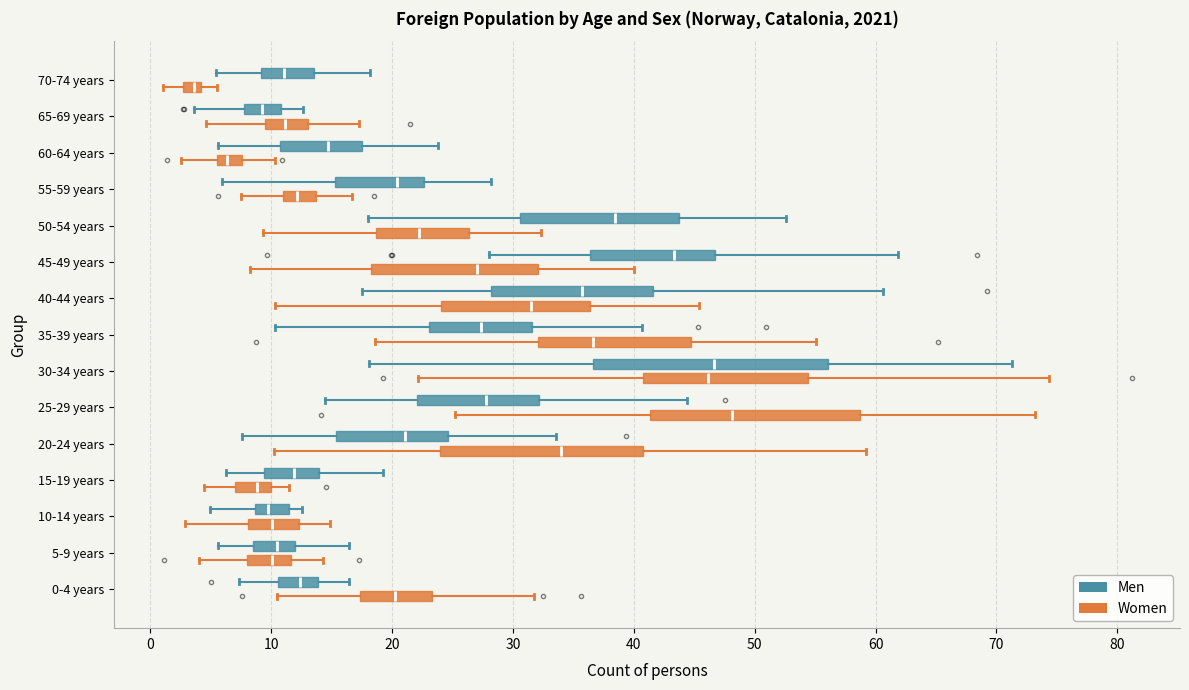

Reading bottom to top, read every box against the x-axis: the position of its median line, the range the box covers, and the ends of its whiskers. The values are not printed on the chart, so give them approximately, as read against the axis.

0-4 years (Women): median 20, box 17 to 23, whiskers 10 to 32
0-4 years (Men): median 12, box 11 to 14, whiskers 7 to 16
5-9 years (Women): median 10, box 8 to 12, whiskers 4 to 14
5-9 years (Men): median 11, box 8 to 12, whiskers 6 to 16
10-14 years (Women): median 10, box 8 to 12, whiskers 3 to 15
10-14 years (Men): median 10, box 9 to 11, whiskers 5 to 13
15-19 years (Women): median 9, box 7 to 10, whiskers 4 to 11
15-19 years (Men): median 12, box 9 to 14, whiskers 6 to 19
20-24 years (Women): median 34, box 24 to 41, whiskers 10 to 59
20-24 years (Men): median 21, box 15 to 25, whiskers 8 to 34
25-29 years (Women): median 48, box 41 to 59, whiskers 25 to 73
25-29 years (Men): median 28, box 22 to 32, whiskers 14 to 44
30-34 years (Women): median 46, box 41 to 54, whiskers 22 to 74
30-34 years (Men): median 47, box 37 to 56, whiskers 18 to 71
35-39 years (Women): median 37, box 32 to 45, whiskers 19 to 55
35-39 years (Men): median 27, box 23 to 32, whiskers 10 to 41
40-44 years (Women): median 31, box 24 to 36, whiskers 10 to 45
40-44 years (Men): median 36, box 28 to 42, whiskers 17 to 61
45-49 years (Women): median 27, box 18 to 32, whiskers 8 to 40
45-49 years (Men): median 43, box 36 to 47, whiskers 28 to 62
50-54 years (Women): median 22, box 19 to 26, whiskers 9 to 32
50-54 years (Men): median 38, box 31 to 44, whiskers 18 to 53
55-59 years (Women): median 12, box 11 to 14, whiskers 7 to 17
55-59 years (Men): median 20, box 15 to 23, whiskers 6 to 28
60-64 years (Women): median 6, box 5 to 8, whiskers 3 to 10
60-64 years (Men): median 15, box 11 to 18, whiskers 6 to 24
65-69 years (Women): median 11, box 9 to 13, whiskers 5 to 17
65-69 years (Men): median 9, box 8 to 11, whiskers 4 to 13
70-74 years (Women): median 4 (inside the box), box 3 to 4, whiskers 1 to 5
70-74 years (Men): median 11, box 9 to 14, whiskers 5 to 18